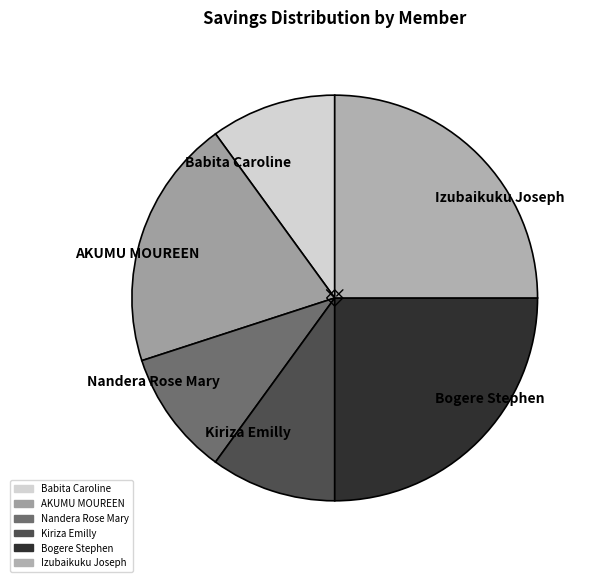

Combined, do AKUMU MOUREEN and Kiriza Emilly account for over 50%?

No